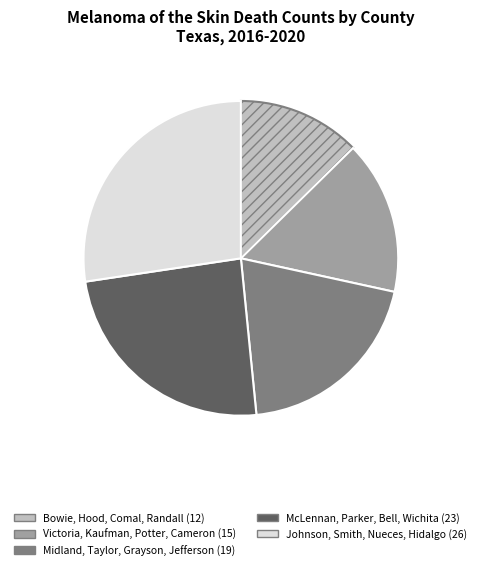

Is there any slice that represents more than half of the pie?

No